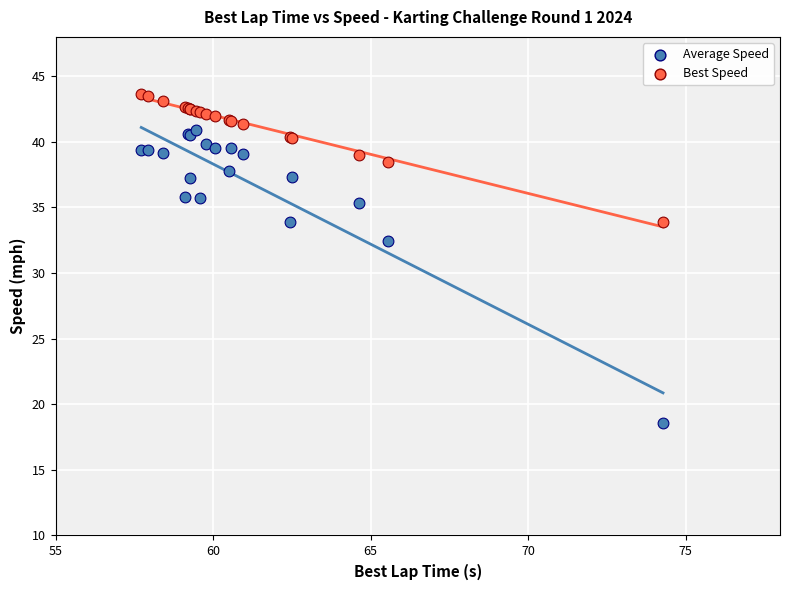

Which series has the largest Y range (max minus min)?

Average Speed